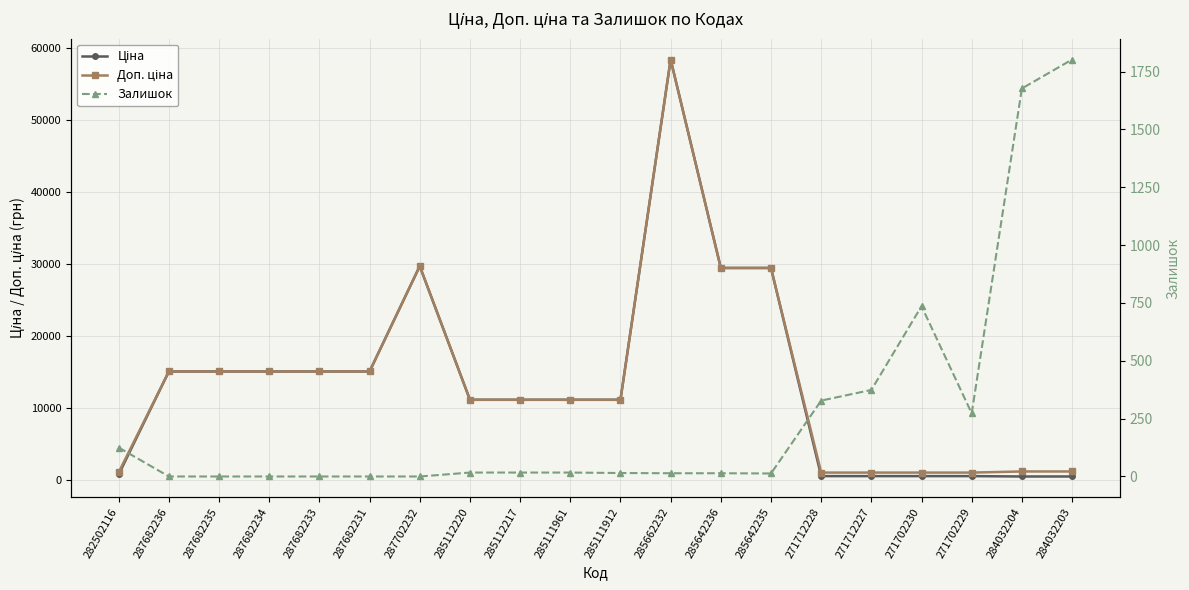

Reading left to right, what are all the values shown in this chart?

Ціна: 282502116=818.5	287682236=15120.0	287682235=15120.0	287682234=15120.0	287682233=15120.0	287682231=15120.0	287702232=29747.2	285112220=11188.2	285112217=11188.2	285111961=11188.2	285111912=11188.2	285662232=58426.5	285642236=29491.5	285642235=29491.5	271712228=589.9	271712227=589.9	271702230=589.9	271702229=589.9	284032204=539.0	284032203=539.0
Доп. ціна: 282502116=1109.2	287682236=15120.0	287682235=15120.0	287682234=15120.0	287682233=15120.0	287682231=15120.0	287702232=29747.2	285112220=11188.2	285112217=11188.2	285111961=11188.2	285111912=11188.2	285662232=58426.5	285642236=29491.5	285642235=29491.5	271712228=1081.7	271712227=1081.7	271702230=1081.7	271702229=1081.7	284032204=1235.4	284032203=1235.4
Залишок: 282502116=125.0	287682236=0.0	287682235=0.0	287682234=0.0	287682233=0.0	287682231=0.0	287702232=0.0	285112220=17.0	285112217=17.0	285111961=17.0	285111912=15.0	285662232=14.0	285642236=14.0	285642235=13.0	271712228=328.0	271712227=374.0	271702230=736.0	271702229=273.0	284032204=1677.0	284032203=1802.0